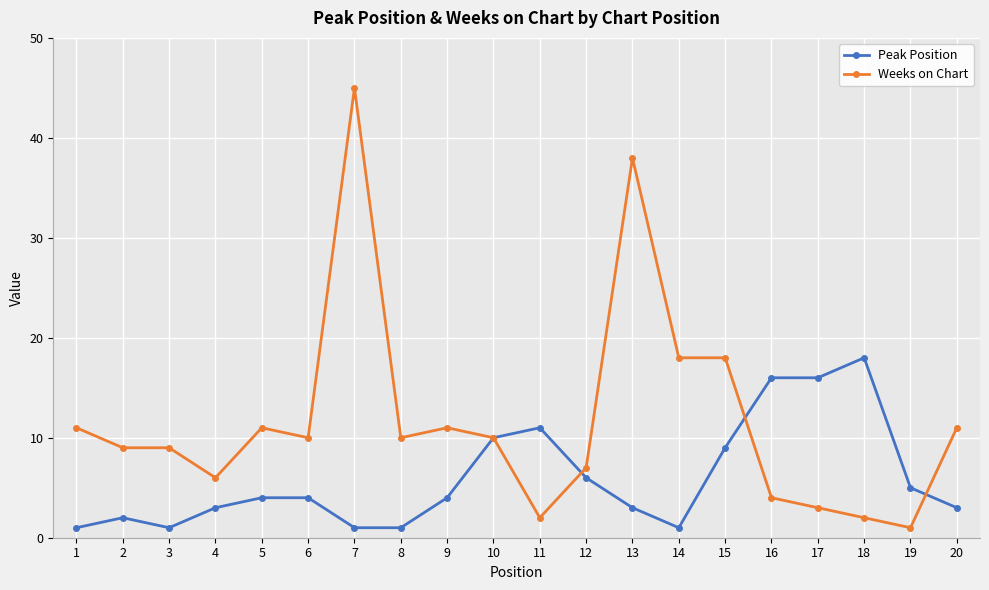

True or false: Weeks on Chart has a value of 8 at 14.

False